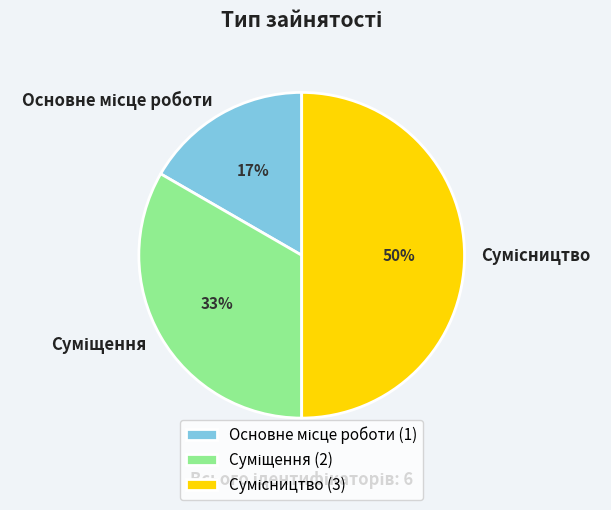

To the nearest percent, what is the average slice percentage?

33%